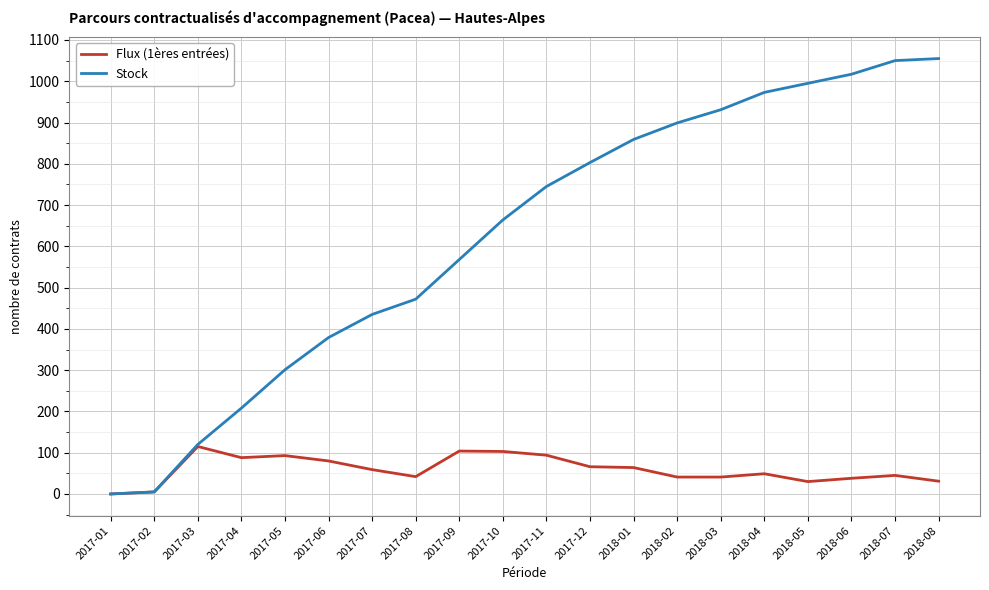

The value of Stock at 2017-09 is 568. True or false?

True